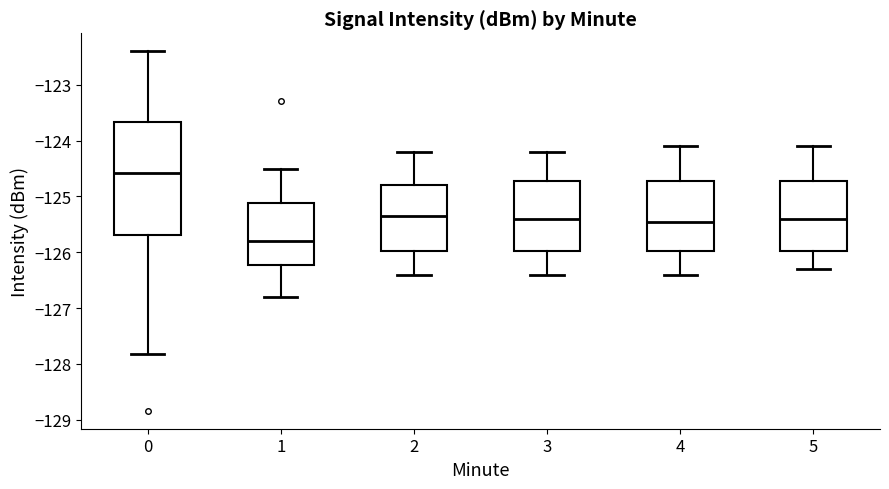

Reading left to right, read every box against the y-axis: the position of its median line, the range the box covers, and the ends of its whiskers. The values are not printed on the chart, so give them approximately, as read against the axis.

0: median -124.6, box -125.7 to -123.7, whiskers -127.8 to -122.4
1: median -125.8, box -126.2 to -125.1, whiskers -126.8 to -124.5
2: median -125.3, box -126.0 to -124.8, whiskers -126.4 to -124.2
3: median -125.4, box -126.0 to -124.7, whiskers -126.4 to -124.2
4: median -125.4, box -126.0 to -124.7, whiskers -126.4 to -124.1
5: median -125.4, box -126.0 to -124.7, whiskers -126.3 to -124.1